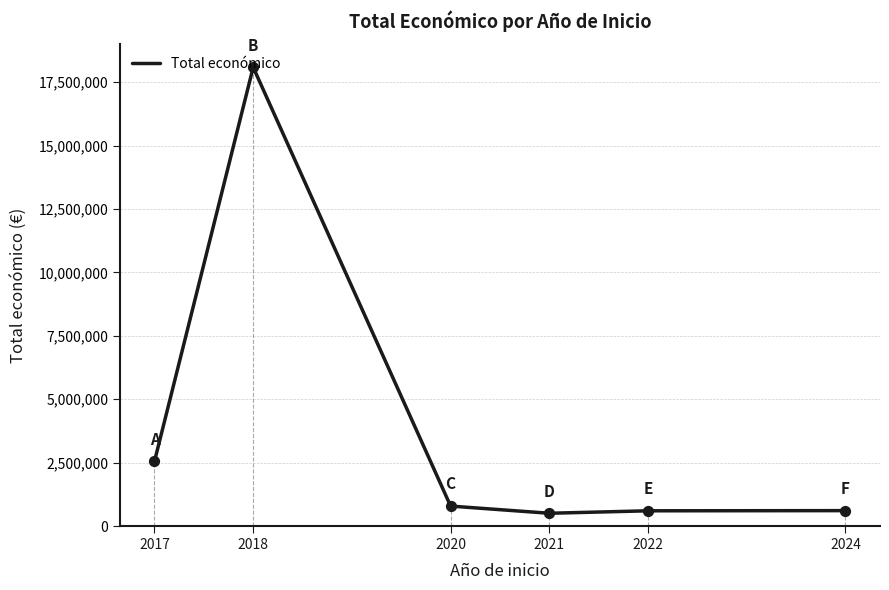

What is the ratio of the value at 2018 to the value at 2020?

22.9